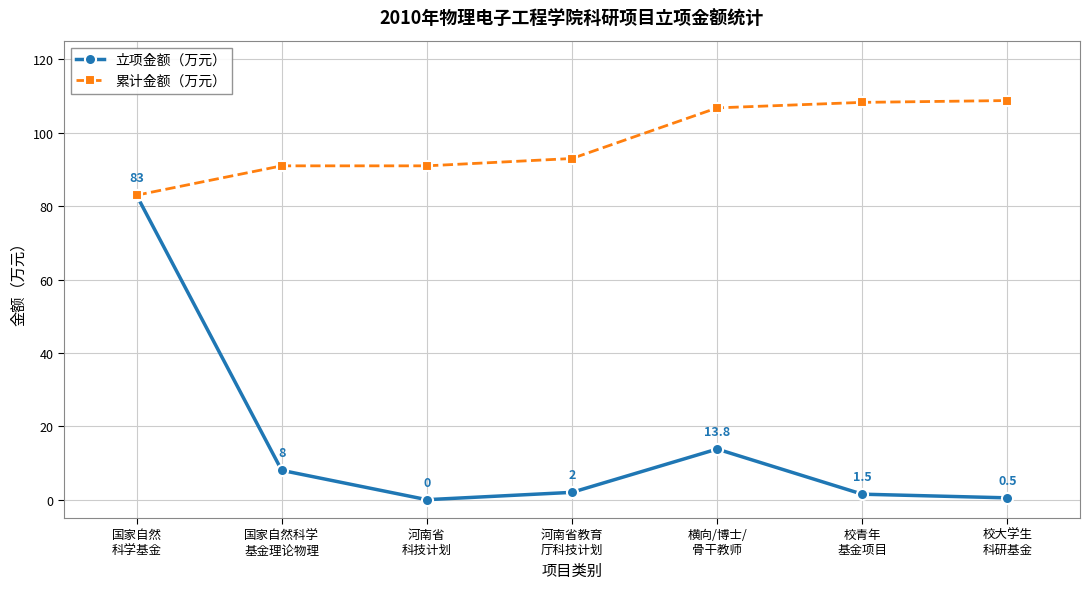

Reading left to right, extract all data points from this chart.

立项金额（万元）: 国家自然
科学基金=83.0	国家自然科学
基金理论物理=8.0	河南省
科技计划=0.0	河南省教育
厅科技计划=2.0	横向/博士/
骨干教师=13.8	校青年
基金项目=1.5	校大学生
科研基金=0.5
累计金额（万元）: 国家自然
科学基金=83.0	国家自然科学
基金理论物理=91.0	河南省
科技计划=91.0	河南省教育
厅科技计划=93.0	横向/博士/
骨干教师=106.8	校青年
基金项目=108.3	校大学生
科研基金=108.8